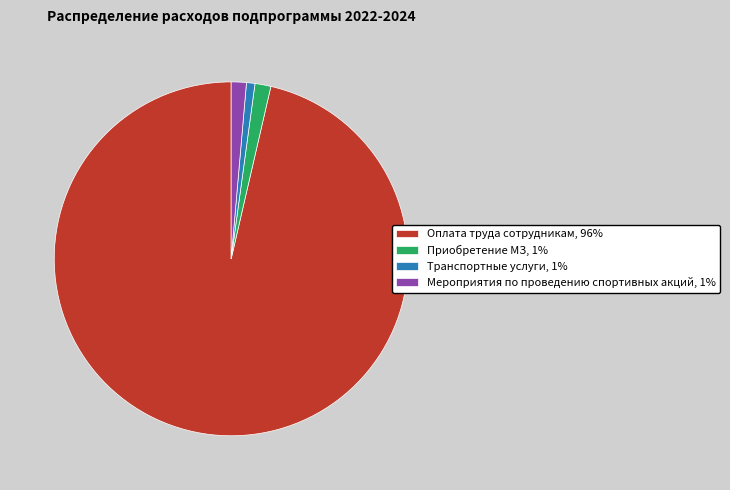

How many slices are in this pie chart?

4